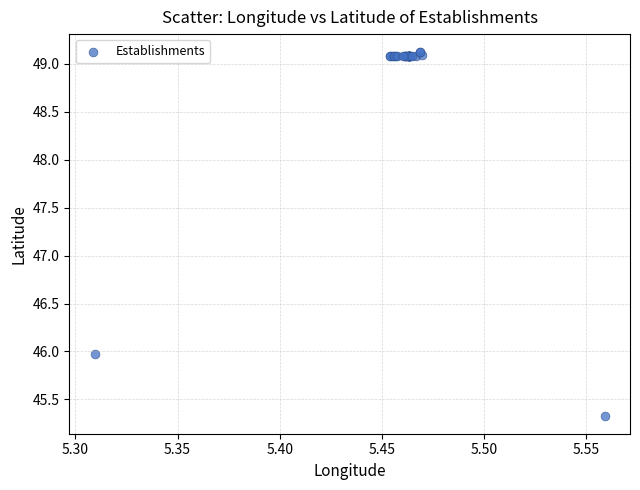

What Y value in the scatter plot is closest to 47?

46.0